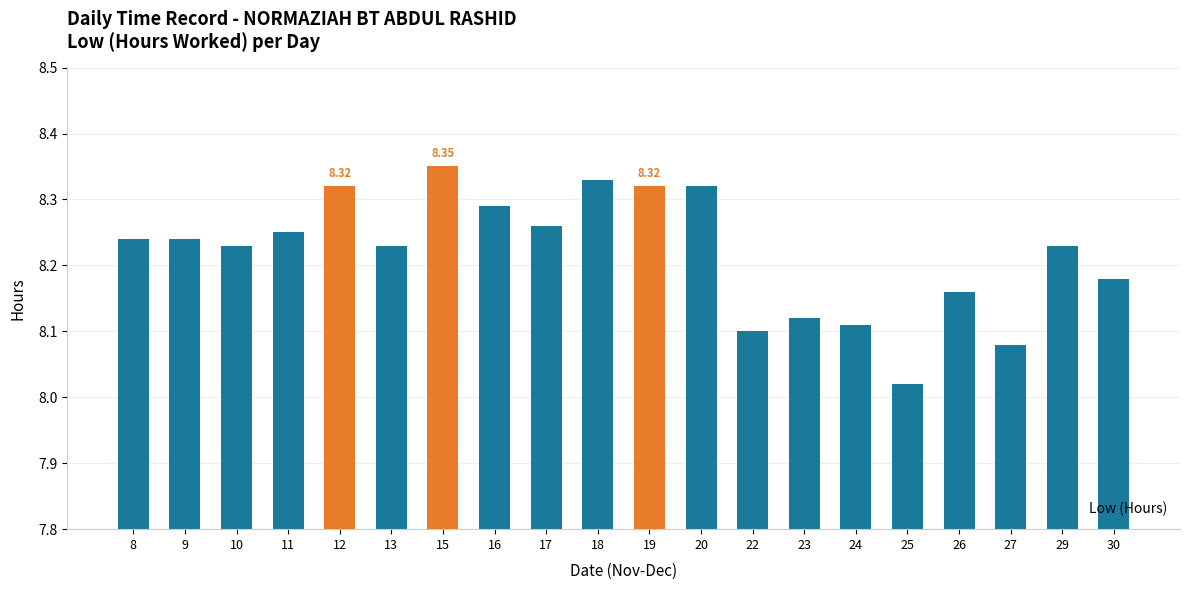

Where is the data nearest to the value 8?

25